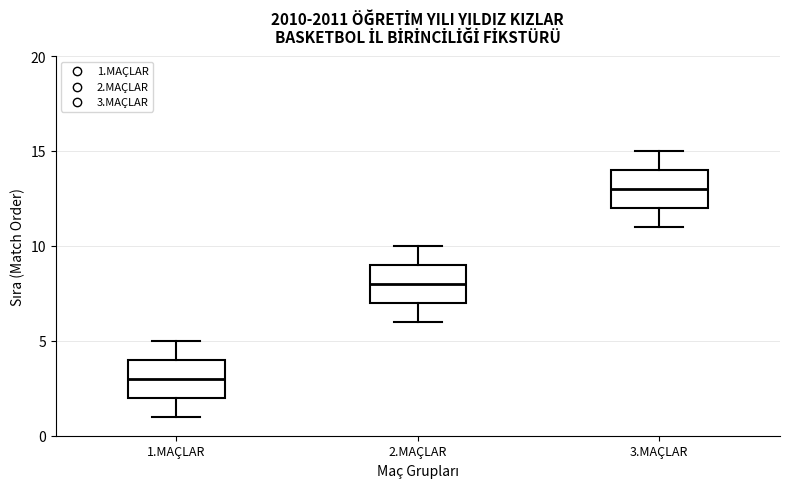

Where does the upper whisker of the box for 1.MAÇLAR end on the y-axis? The values are not printed on the chart, so give them approximately, as read against the axis.

5